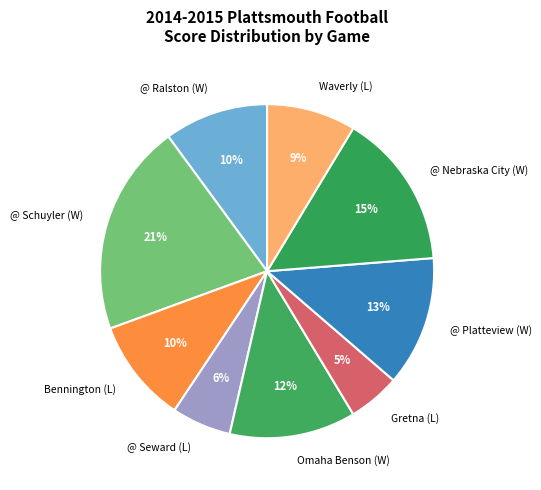

Which slice is the largest?

@ Schuyler (W)